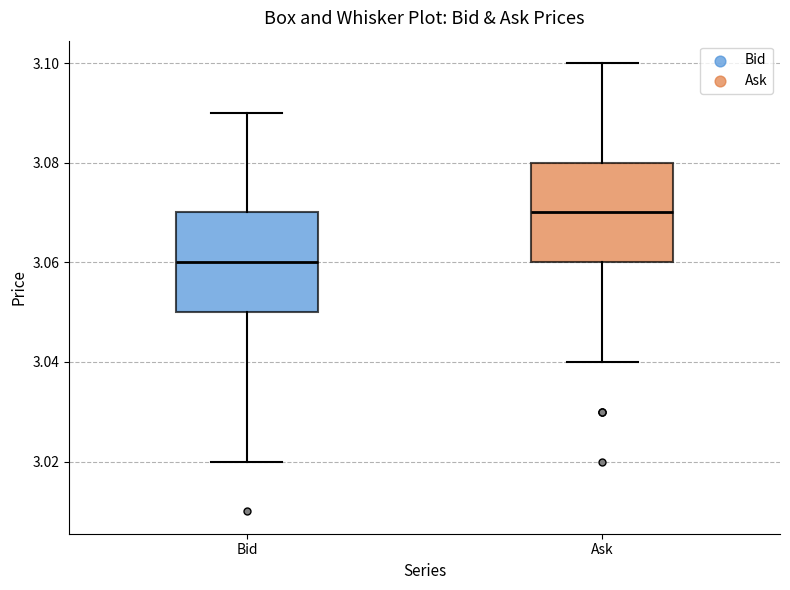

Where is the lower edge of the box for Ask on the y-axis? The values are not printed on the chart, so give them approximately, as read against the axis.

3.06